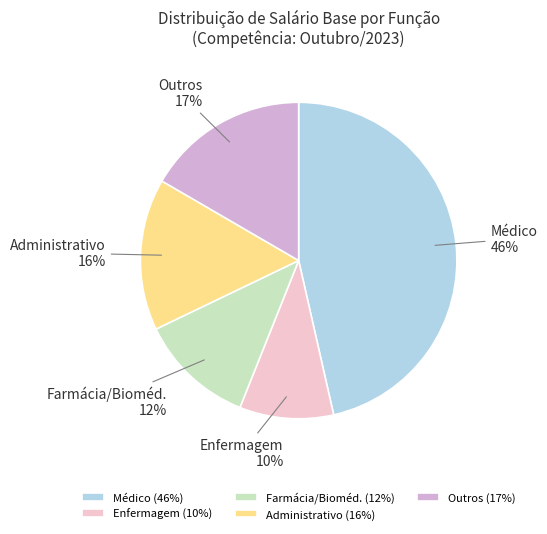

Between Farmácia/Bioméd. and Outros, which is larger?

Outros